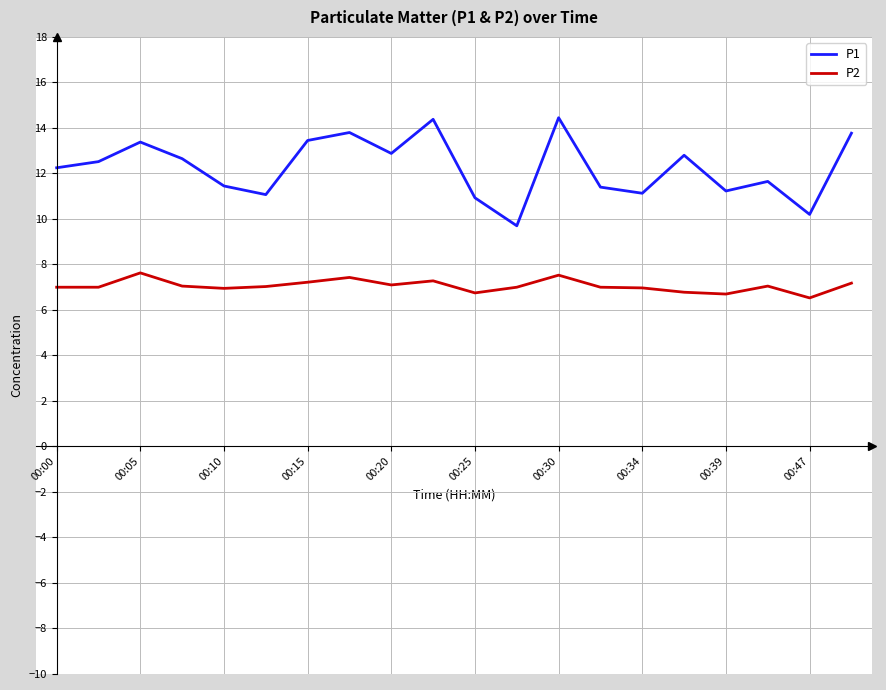

What is the difference between the maximum and minimum values in the P2 series?

1.1